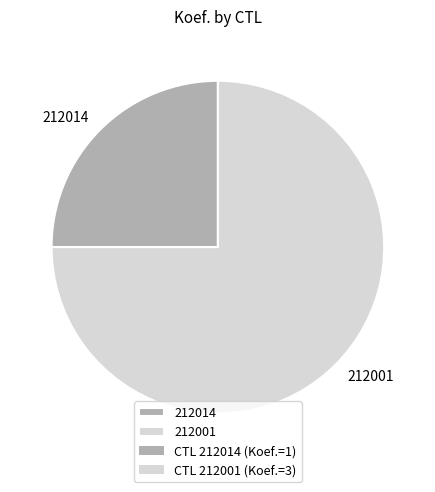

What is the largest slice in the pie chart?

212001